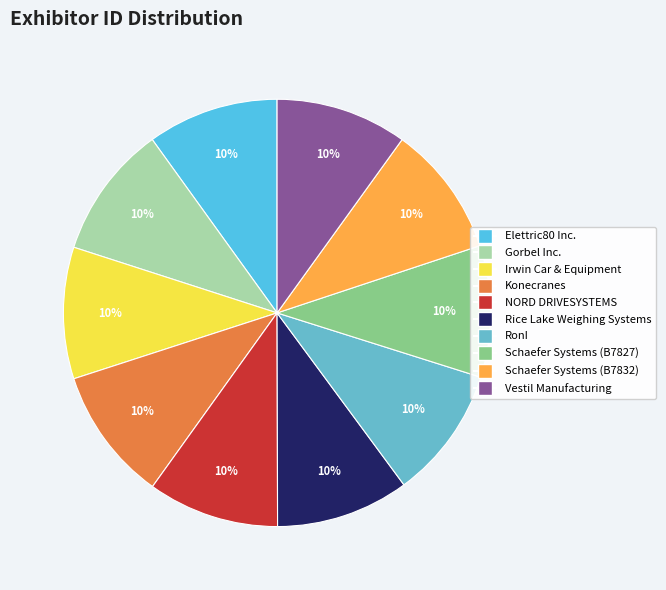

To the nearest percent, what is the average slice percentage?

10%